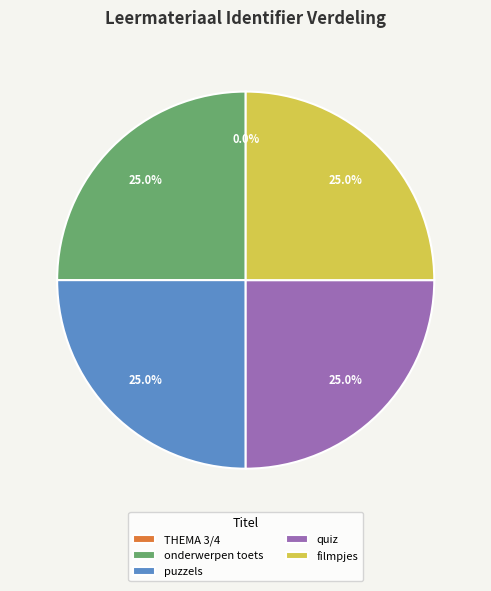

What percentage is NOT represented by quiz?

75.0%